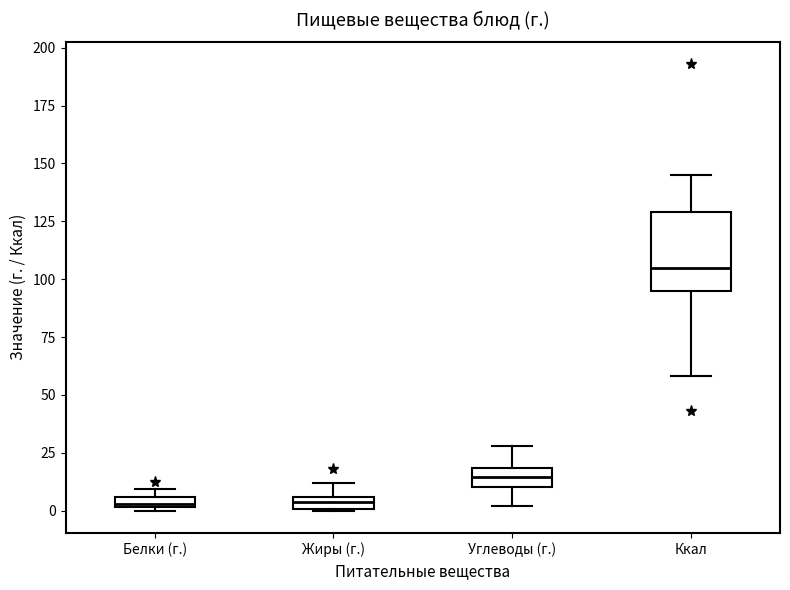

Which box has the highest median line?

Ккал